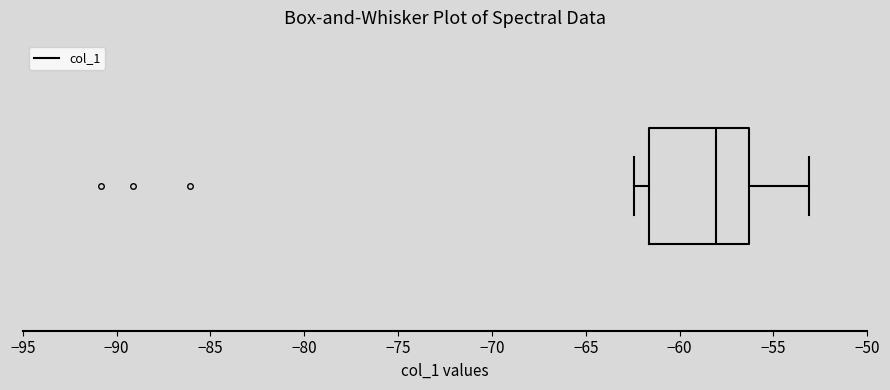

Transcribe this box plot: give where the median line is, the range the box spans, and where the two whiskers end, as read against the x-axis. The values are not printed on the chart, so give them approximately, as read against the axis.

median -58.0, box -61.5 to -56.5, whiskers -62.5 to -53.0